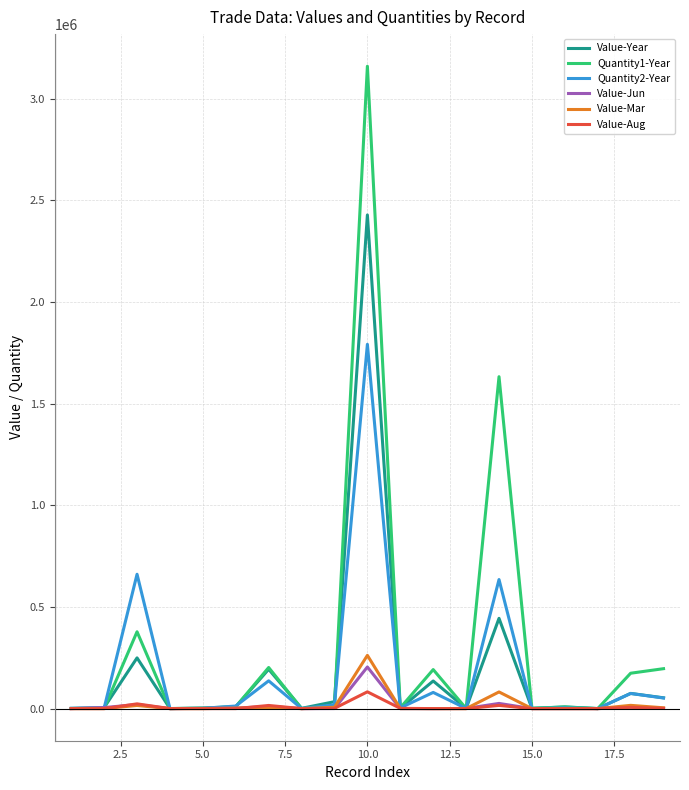

What are all the series names shown in the legend?

Value-Year, Quantity1-Year, Quantity2-Year, Value-Jun, Value-Mar, Value-Aug